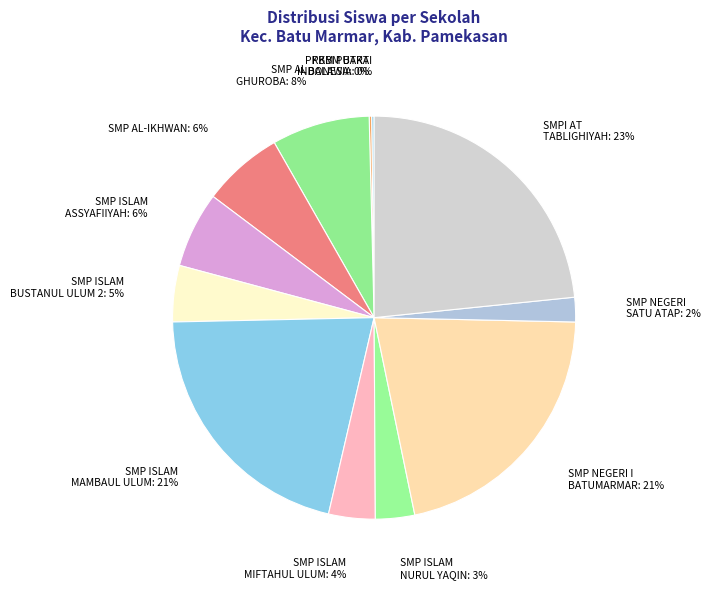

Count the number of slices in the pie.

12